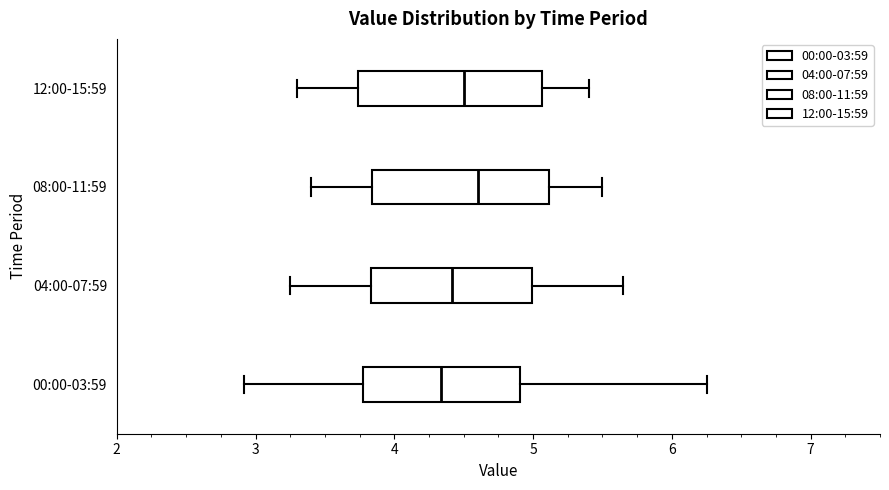

Reading bottom to top, transcribe this box plot: for each box, give where its median line is, the range the box spans, and where its two whiskers end, as read against the x-axis. The values are not printed on the chart, so give them approximately, as read against the axis.

00:00-03:59: median 4.3, box 3.8 to 4.9, whiskers 2.9 to 6.3
04:00-07:59: median 4.4, box 3.8 to 5.0, whiskers 3.3 to 5.7
08:00-11:59: median 4.6, box 3.8 to 5.1, whiskers 3.4 to 5.5
12:00-15:59: median 4.5, box 3.7 to 5.1, whiskers 3.3 to 5.4